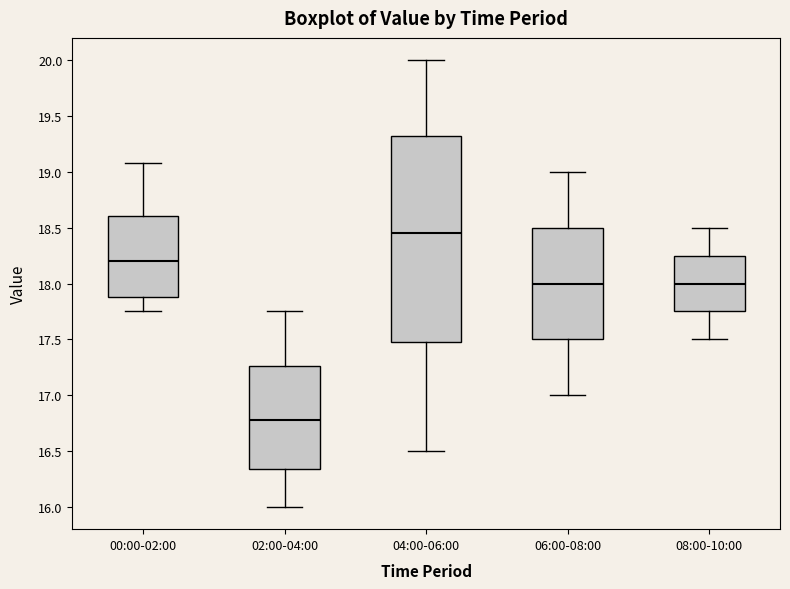

Reading left to right, transcribe this box plot: for each box, give where its median line is, the range the box spans, and where its two whiskers end, as read against the y-axis. The values are not printed on the chart, so give them approximately, as read against the axis.

00:00-02:00: median 18.20, box 17.90 to 18.60, whiskers 17.75 to 19.10
02:00-04:00: median 16.80, box 16.35 to 17.25, whiskers 16.00 to 17.75
04:00-06:00: median 18.45, box 17.50 to 19.35, whiskers 16.50 to 20.00
06:00-08:00: median 18.00, box 17.50 to 18.50, whiskers 17.00 to 19.00
08:00-10:00: median 18.00, box 17.75 to 18.25, whiskers 17.50 to 18.50